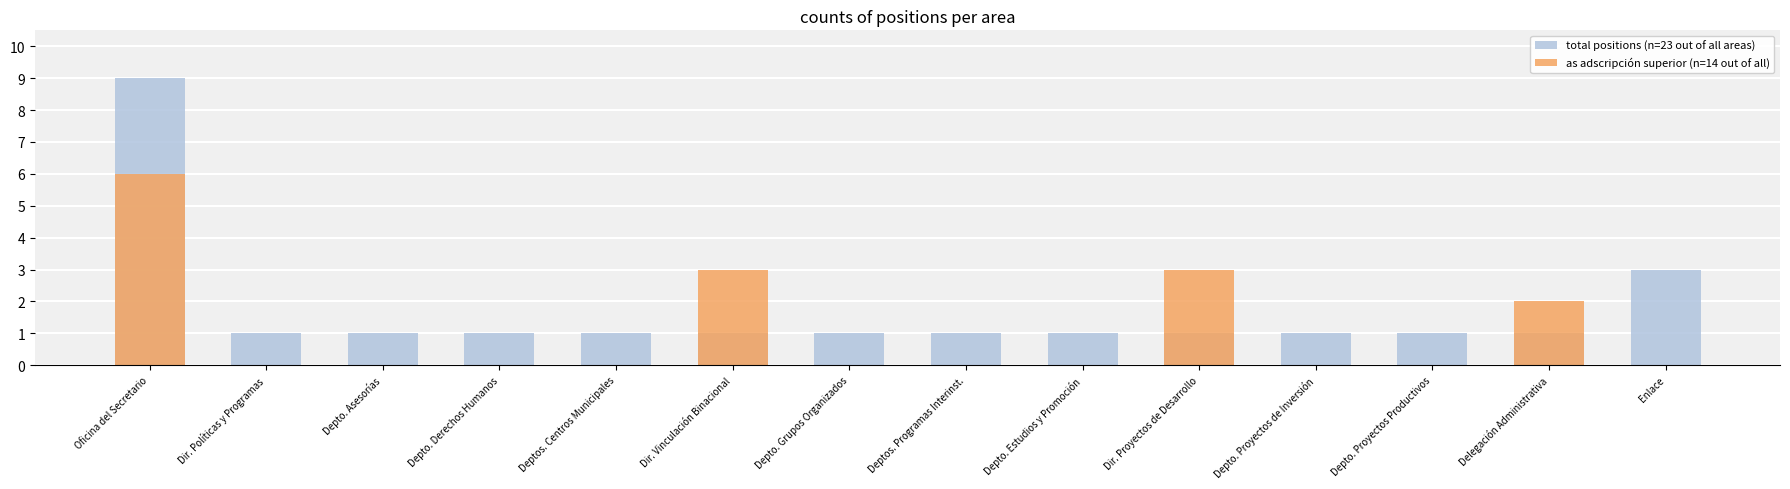

Reading left to right, list all the values displayed in this chart.

total positions (n=23 out of all areas): Oficina del Secretario=9	Dir. Políticas y Programas=1	Depto. Asesorías=1	Depto. Derechos Humanos=1	Deptos. Centros Municipales=1	Dir. Vinculación Binacional=1	Depto. Grupos Organizados=1	Deptos. Programas Interinst.=1	Depto. Estudios y Promoción=1	Dir. Proyectos de Desarrollo=1	Depto. Proyectos de Inversión=1	Depto. Proyectos Productivos=1	Delegación Administrativa=1	Enlace=3
as adscripción superior (n=14 out of all): Oficina del Secretario=6	Dir. Políticas y Programas=0	Depto. Asesorías=0	Depto. Derechos Humanos=0	Deptos. Centros Municipales=0	Dir. Vinculación Binacional=3	Depto. Grupos Organizados=0	Deptos. Programas Interinst.=0	Depto. Estudios y Promoción=0	Dir. Proyectos de Desarrollo=3	Depto. Proyectos de Inversión=0	Depto. Proyectos Productivos=0	Delegación Administrativa=2	Enlace=0